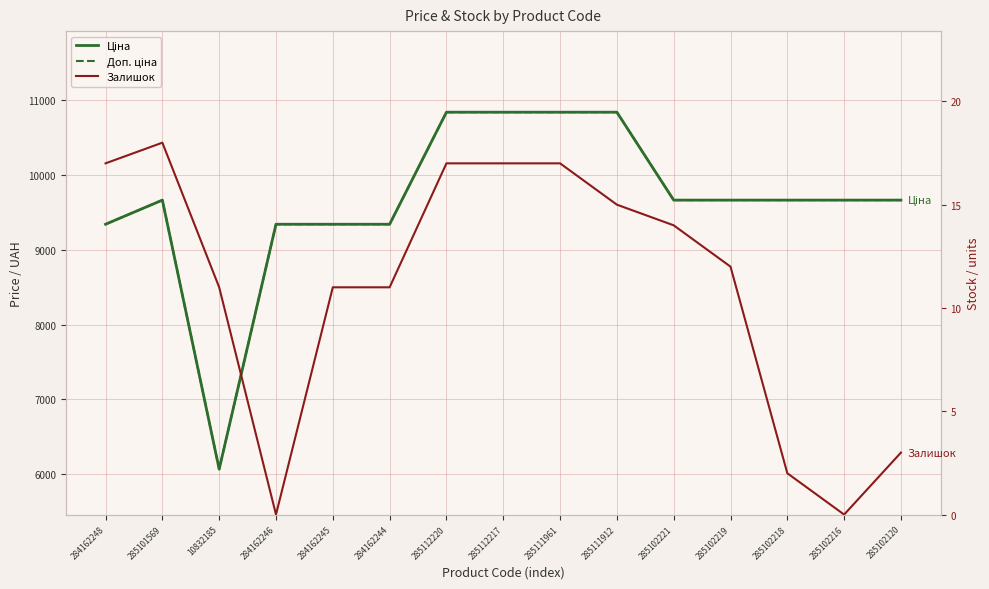

Reading right to left, what are all the values shown in this chart?

Ціна: 285102120=9664.7	285102216=9664.7	285102218=9664.7	285102219=9664.7	285102221=9664.7	285111912=10840.1	285111961=10840.1	285112217=10840.1	285112220=10840.1	284162244=9342.0	284162245=9342.0	284162246=9342.0	10832185=6067.2	285101569=9664.7	284162248=9342.0
Доп. ціна: 285102120=9664.7	285102216=9664.7	285102218=9664.7	285102219=9664.7	285102221=9664.7	285111912=10840.1	285111961=10840.1	285112217=10840.1	285112220=10840.1	284162244=9342.0	284162245=9342.0	284162246=9342.0	10832185=6067.2	285101569=9664.7	284162248=9342.0
Залишок: 285102120=3.0	285102216=0.0	285102218=2.0	285102219=12.0	285102221=14.0	285111912=15.0	285111961=17.0	285112217=17.0	285112220=17.0	284162244=11.0	284162245=11.0	284162246=0.0	10832185=11.0	285101569=18.0	284162248=17.0